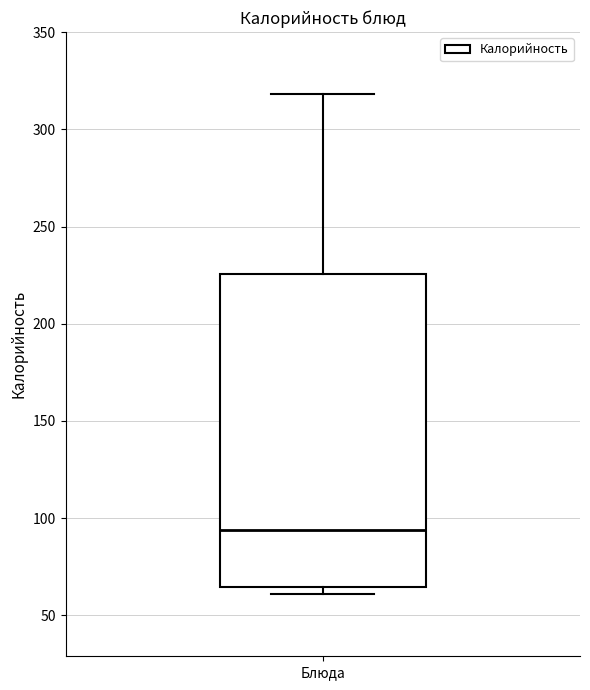

Where does the upper whisker of the box for Блюда end on the y-axis? The values are not printed on the chart, so give them approximately, as read against the axis.

320